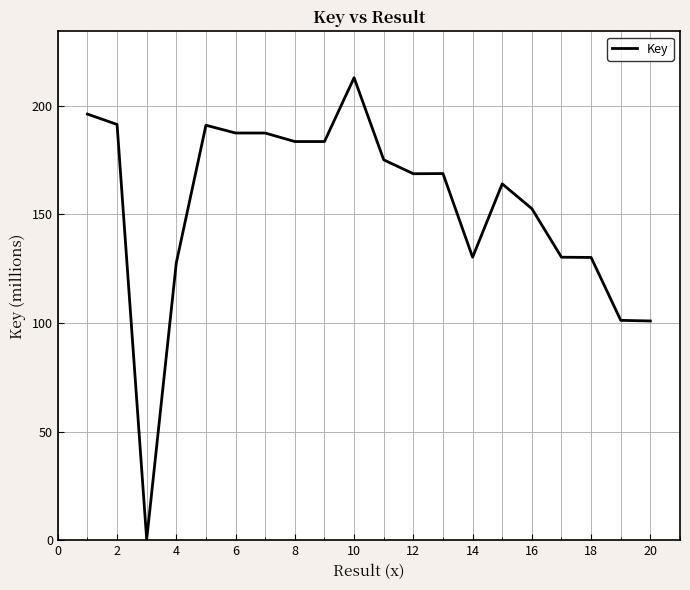

What is the difference between the maximum and minimum values?

212.5